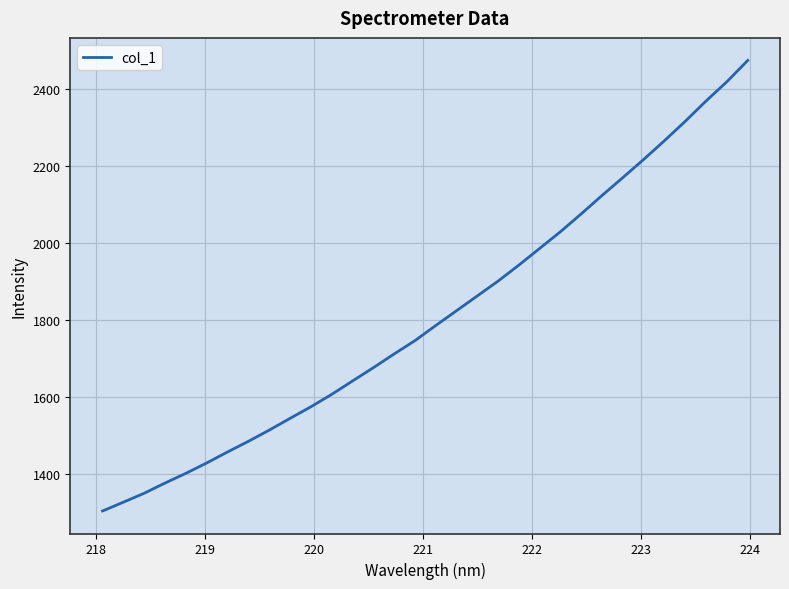

What is the sum of all values?

57888.4